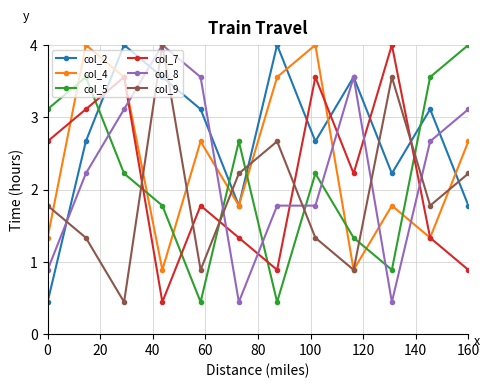

What is the difference between the second highest and minimum values in the col_5 series?

3.1